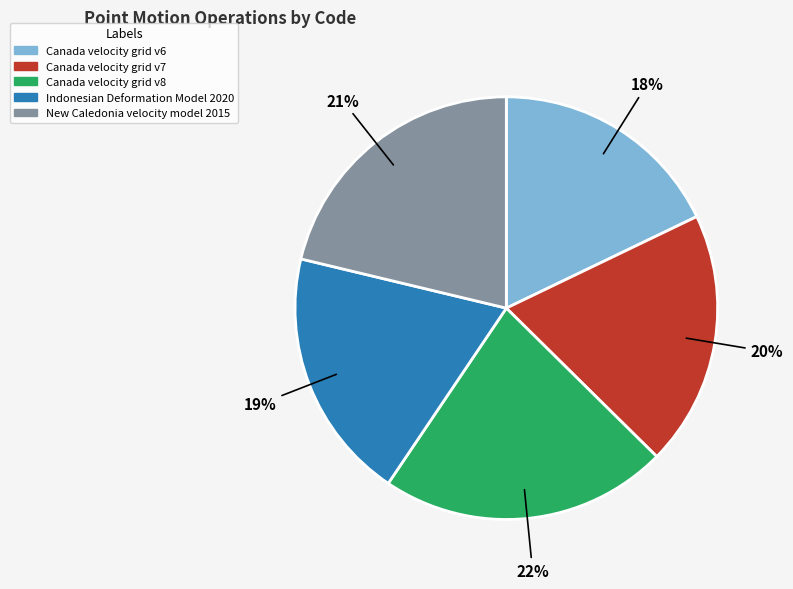

Which category has the biggest portion of the pie?

Canada velocity grid v8